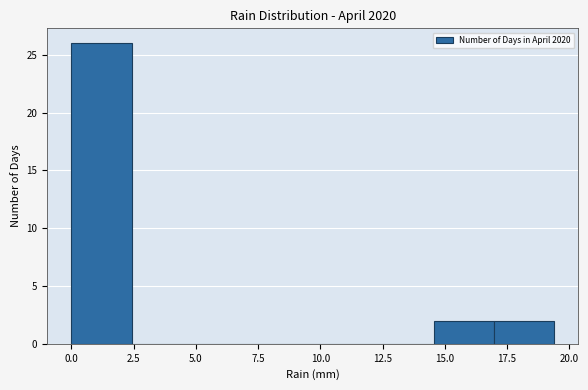

Reading left to right, transcribe this chart: for each bar, give the range it covers on the x-axis and its height. Neither the bar edges nor the heights are printed on the chart, so give them approximately, as read against the axes.

0.0 to 2.5: 26
2.5 to 5.0: 0
5.0 to 7.5: 0
7.5 to 9.5: 0
9.5 to 12.0: 0
12.0 to 14.5: 0
14.5 to 17.0: 2
17.0 to 19.5: 2